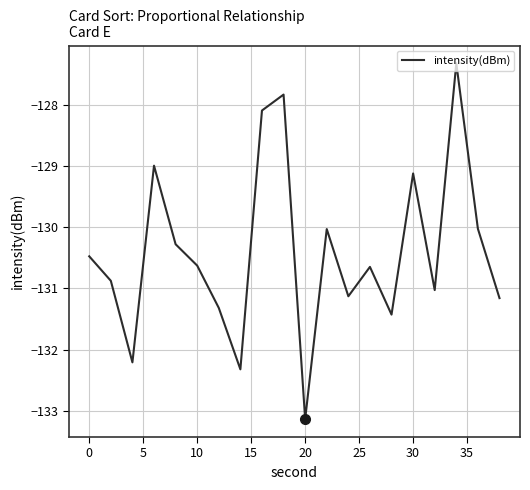

What is the difference between the maximum and minimum values?

5.8